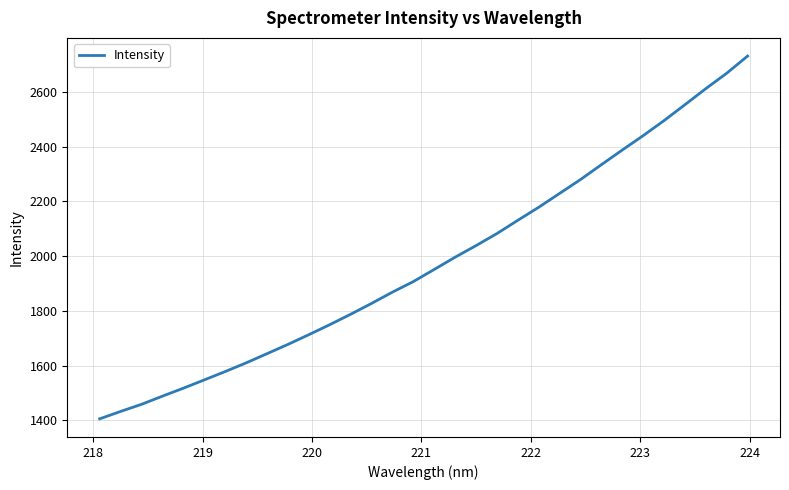

What is the smallest value displayed?

1406.1